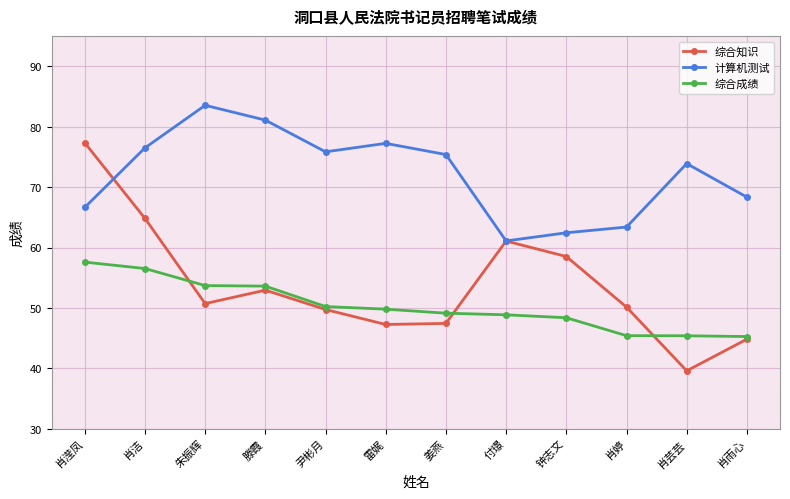

Is it true that 计算机测试 equals 81.1 at 滕霞?

True